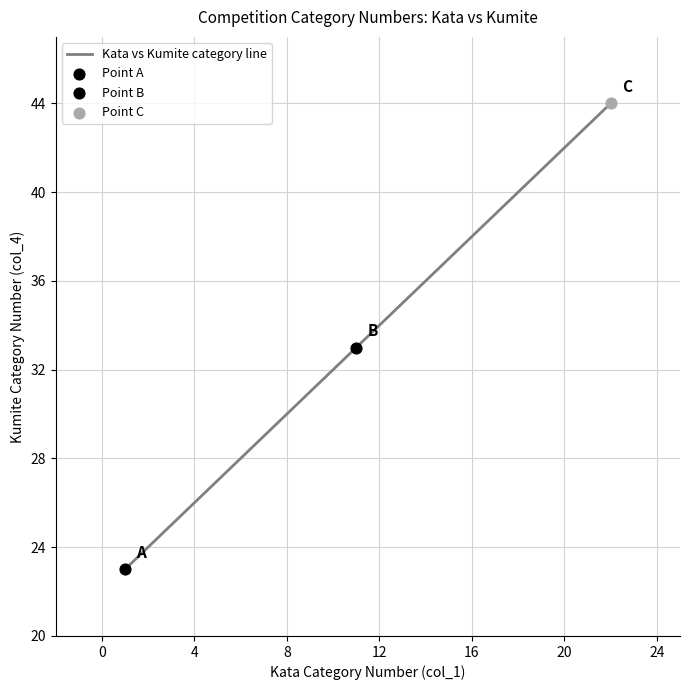

What is the difference between the maximum and minimum values?

21